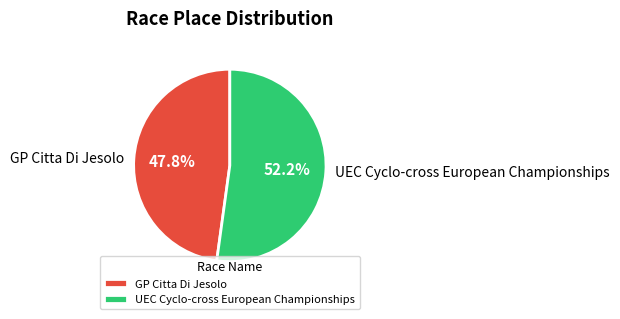

How many slices are in this pie chart?

2